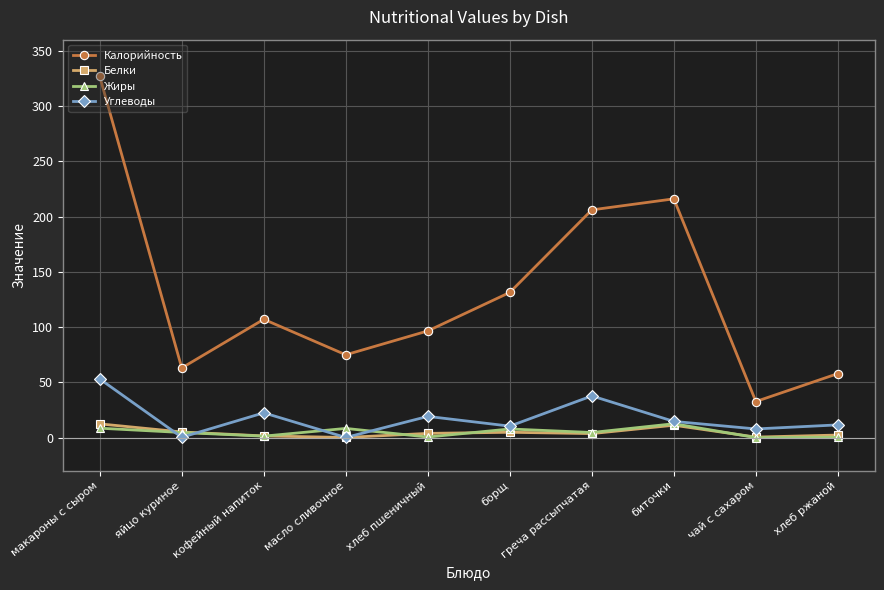

True or false: Калорийность has a value of 63.0 at яйцо куриное.

True